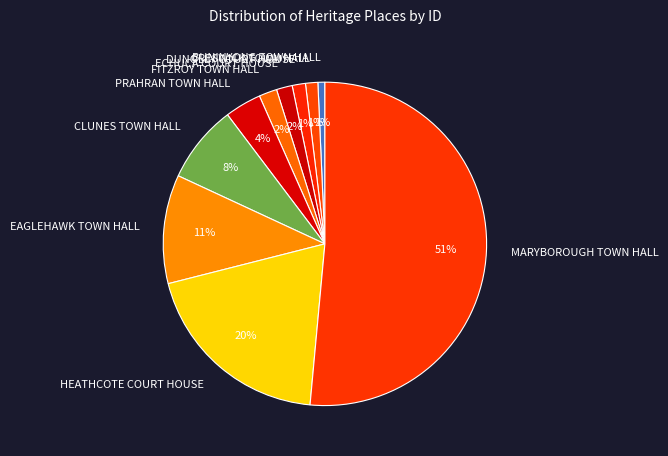

What is the largest slice in the pie chart?

MARYBOROUGH TOWN HALL